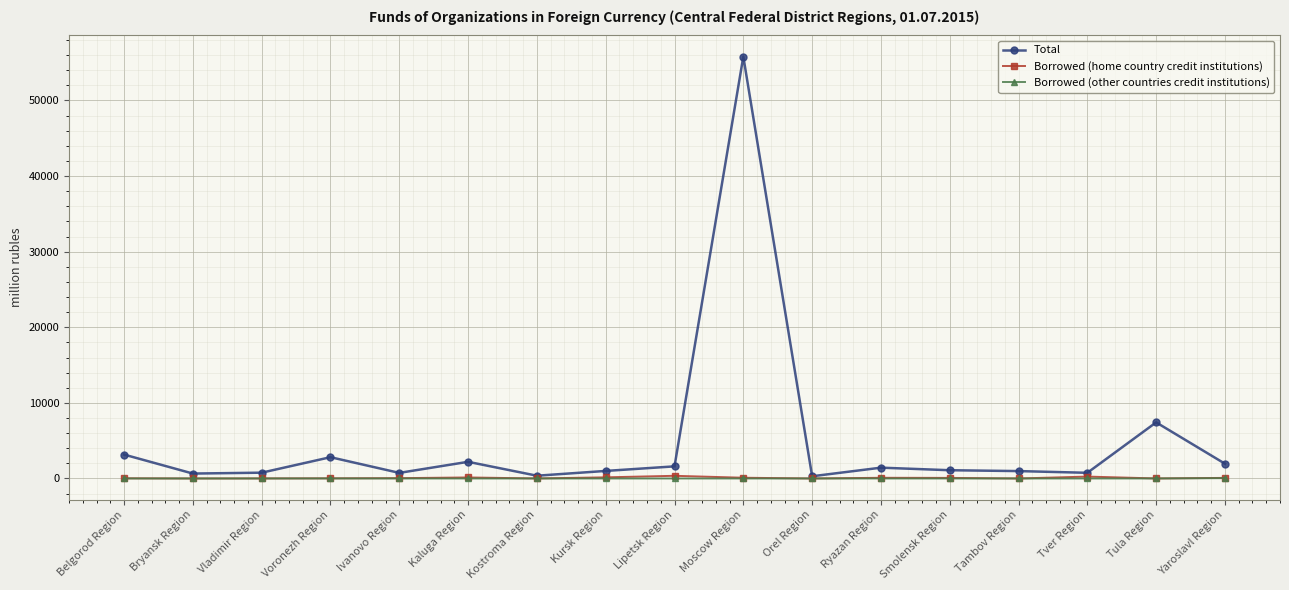

What is the maximum value for Borrowed (other countries credit institutions)?

44